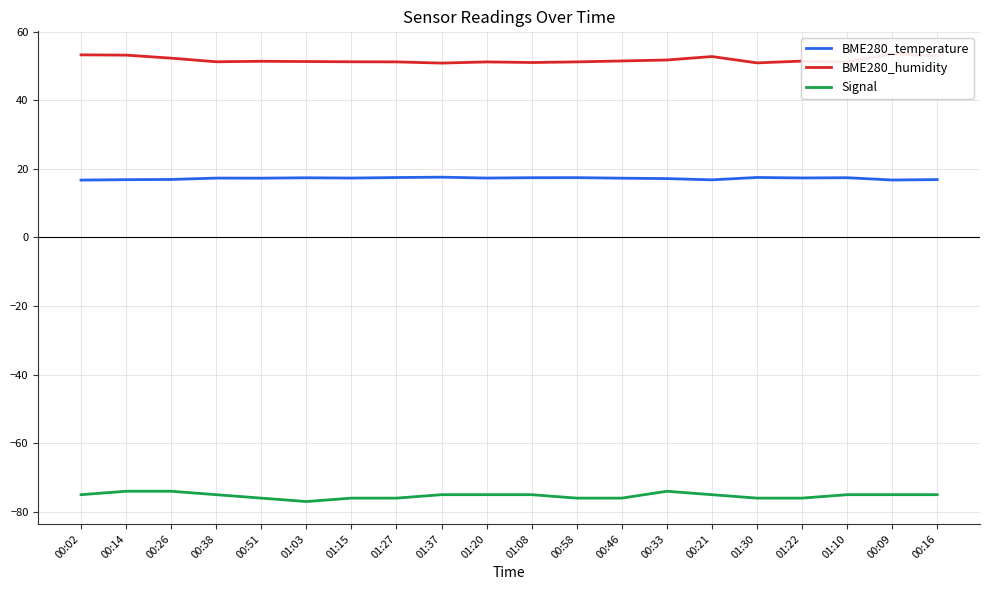

How many categories are shown in the chart?

20